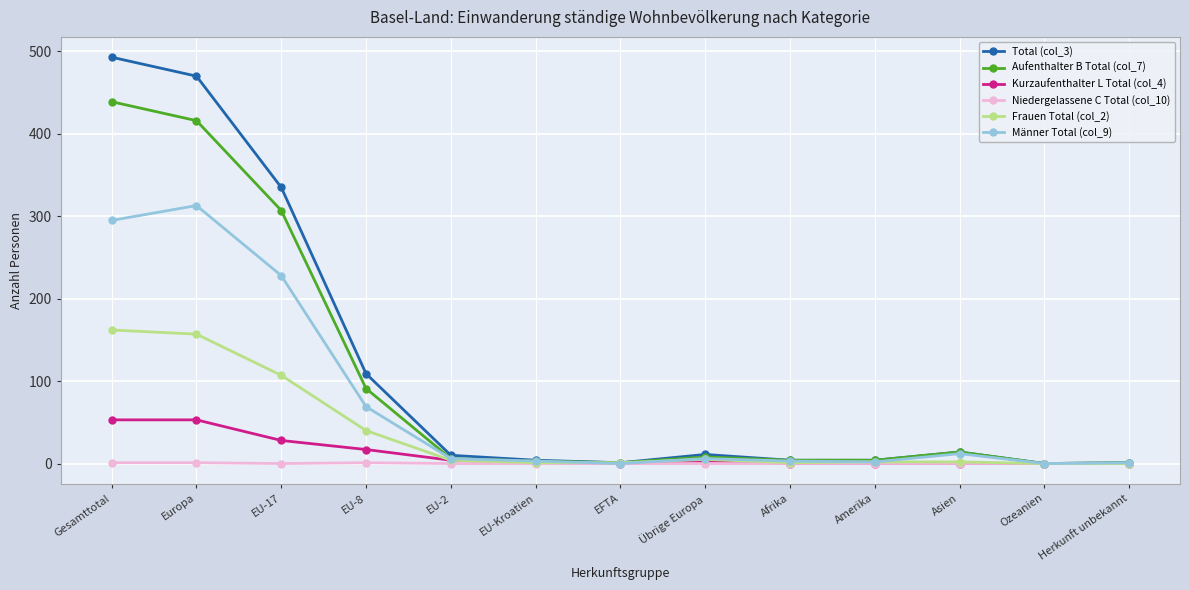

Where is the first local maximum for Männer Total (col_9)?

Europa